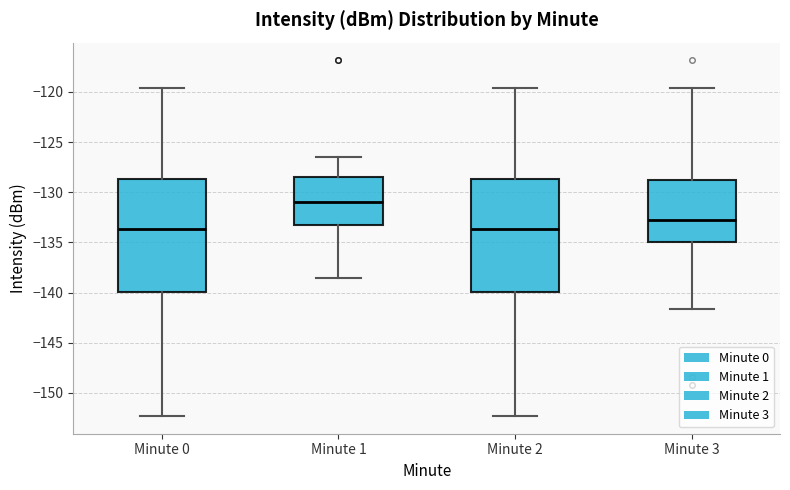

Reading left to right, transcribe this box plot: for each box, give where its median line is, the range the box spans, and where its two whiskers end, as read against the y-axis. The values are not printed on the chart, so give them approximately, as read against the axis.

Minute 0: median -133.5, box -140.0 to -128.5, whiskers -152.5 to -119.5
Minute 1: median -131.0, box -133.5 to -128.5, whiskers -138.5 to -126.5
Minute 2: median -133.5, box -140.0 to -128.5, whiskers -152.5 to -119.5
Minute 3: median -133.0, box -135.0 to -128.5, whiskers -141.5 to -119.5